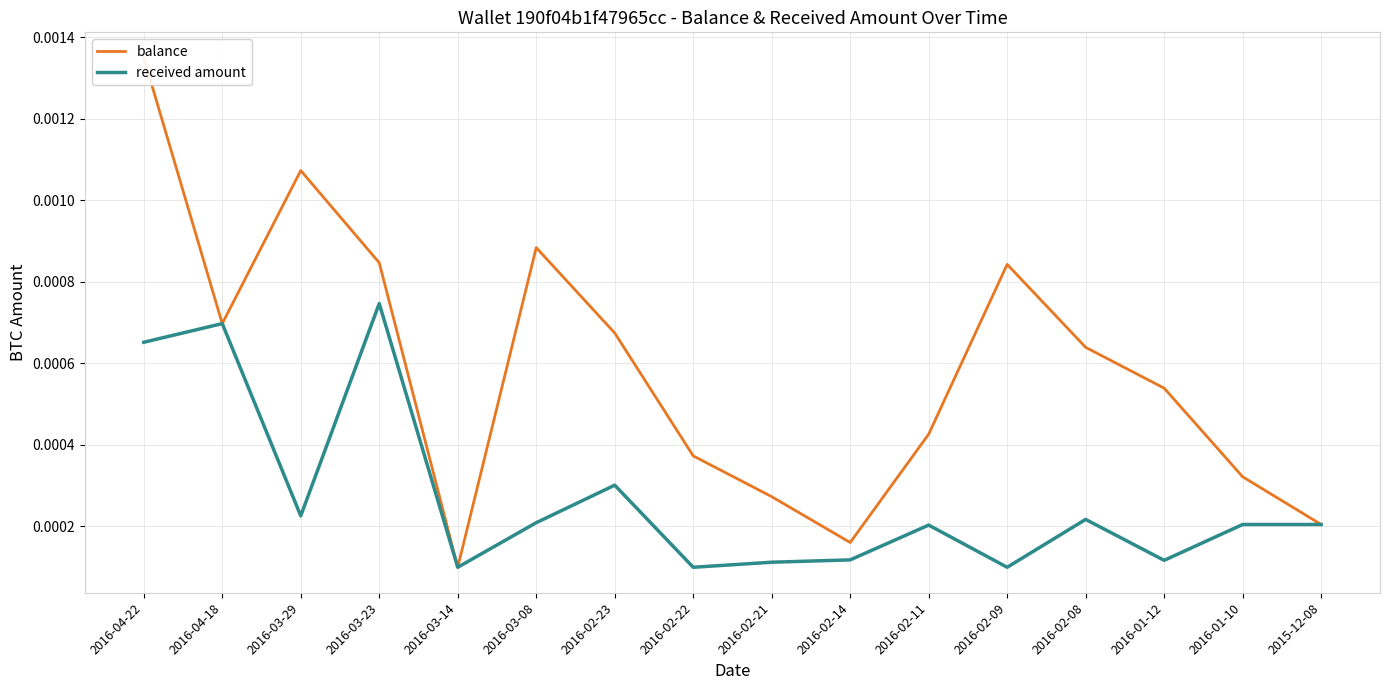

Rank the series by their average value, from lowest to highest.

received amount, balance